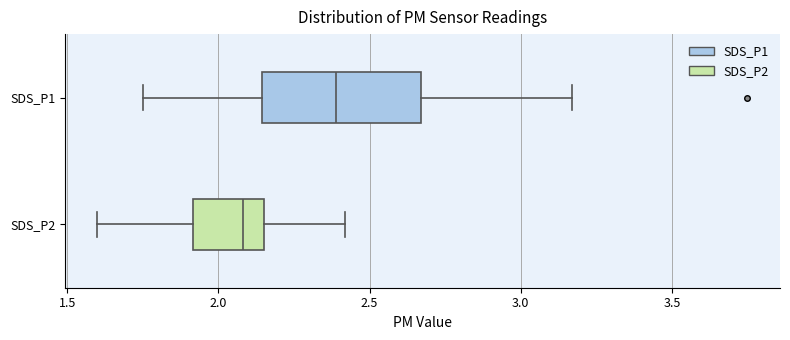

Where is the left edge of the box for SDS_P2 on the x-axis? The values are not printed on the chart, so give them approximately, as read against the axis.

1.90